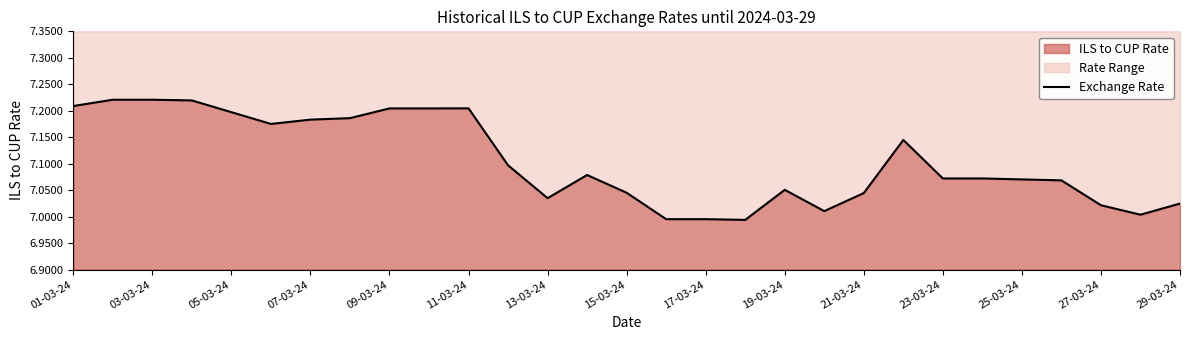

What is the difference between the values at 15-03-24 and 23?

0.1